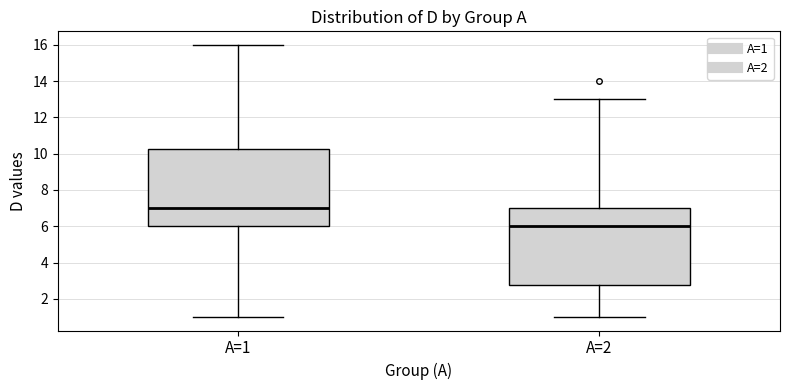

Reading left to right, read every box against the y-axis: the position of its median line, the range the box covers, and the ends of its whiskers. The values are not printed on the chart, so give them approximately, as read against the axis.

A=1: median 7.0, box 6.0 to 10.2, whiskers 1.0 to 16.0
A=2: median 6.0, box 2.8 to 7.0, whiskers 1.0 to 13.0